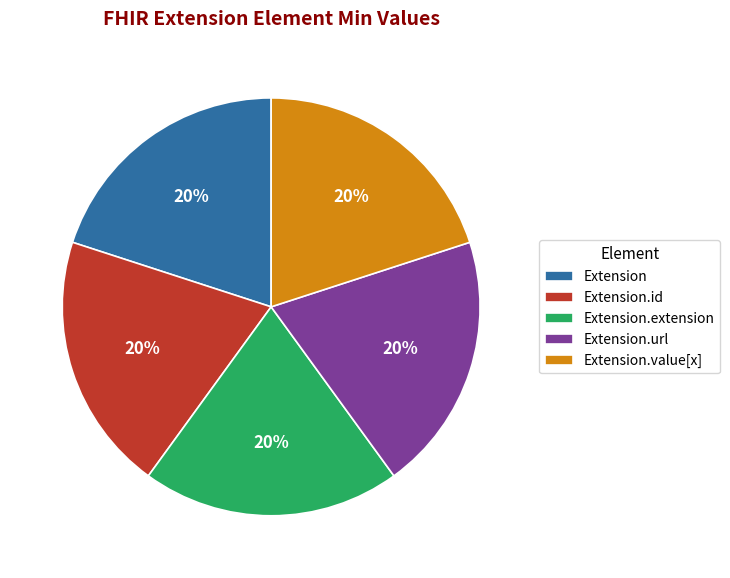

Approximately how many times larger is the value at Extension compared to Extension.id?

1.0